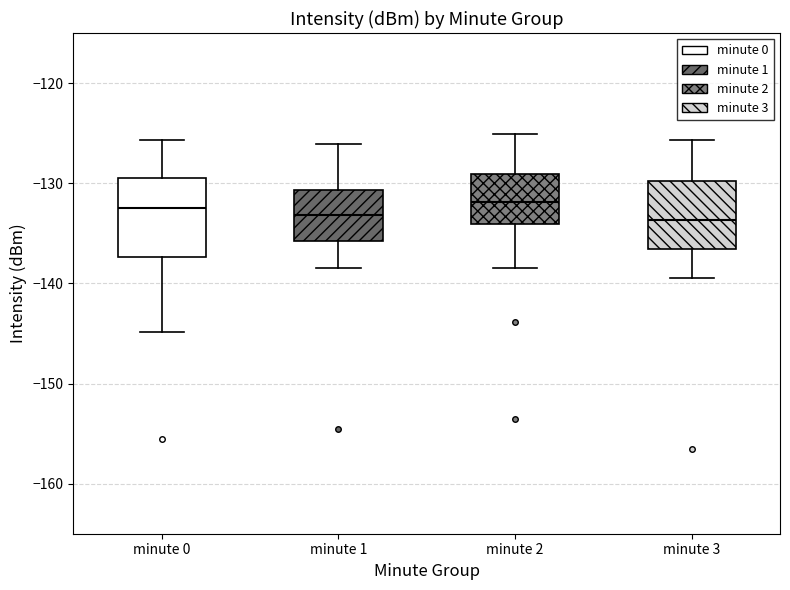

Reading left to right, transcribe this box plot: for each box, give where its median line is, the range the box spans, and where its two whiskers end, as read against the y-axis. The values are not printed on the chart, so give them approximately, as read against the axis.

minute 0: median -132, box -137 to -130, whiskers -145 to -126
minute 1: median -133, box -136 to -131, whiskers -139 to -126
minute 2: median -132, box -134 to -129, whiskers -138 to -125
minute 3: median -134, box -137 to -130, whiskers -140 to -126